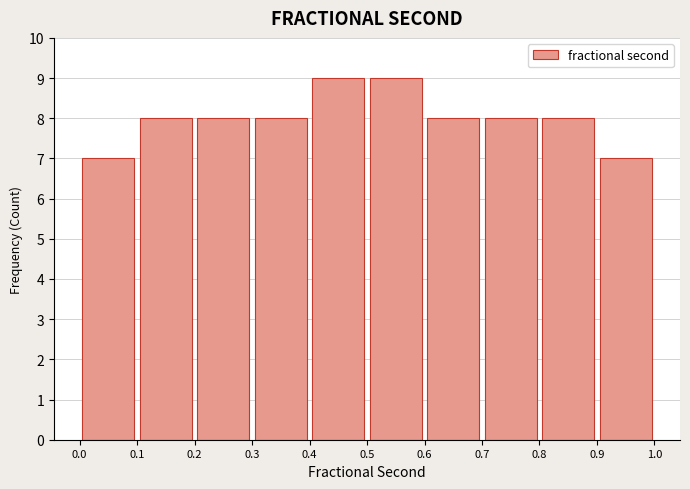

What is the height of the bar covering 0.9 to 1.0 on the x-axis? The values are not printed on the chart, so give them approximately, as read against the axis.

7